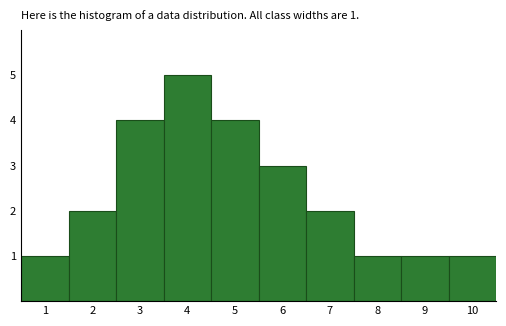

Over which range of the x-axis is the bar tallest?

3.5 to 4.5